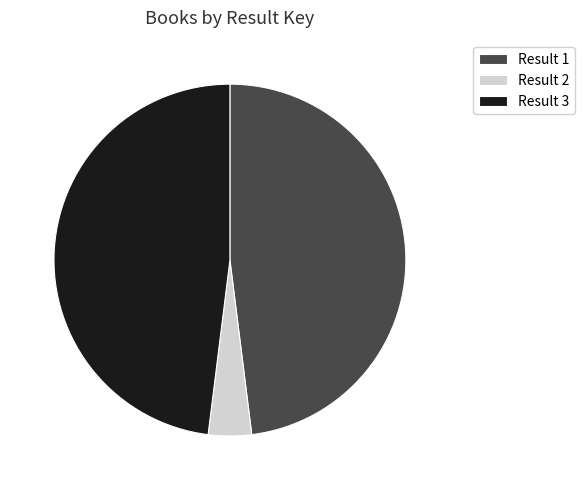

True or false: Result 2 accounts for 4% of the total.

True